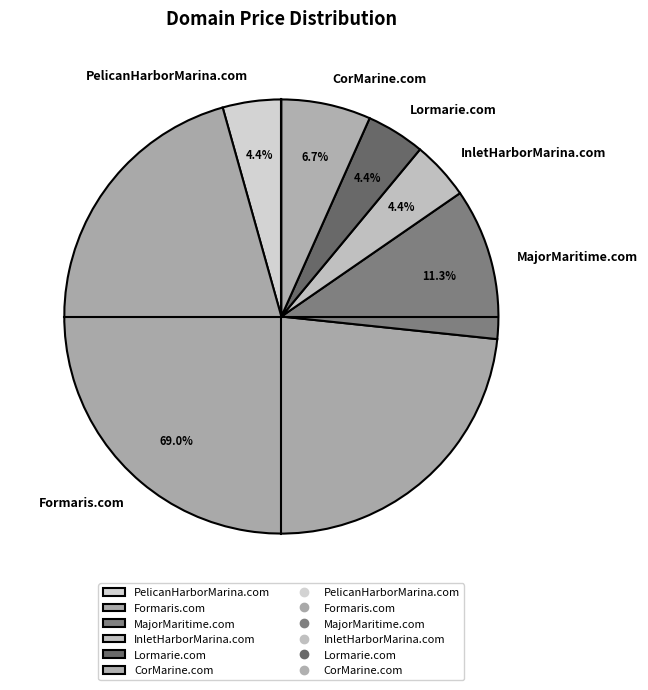

What is the ratio of the value at MajorMaritime.com to the value at PelicanHarborMarina.com?

2.6